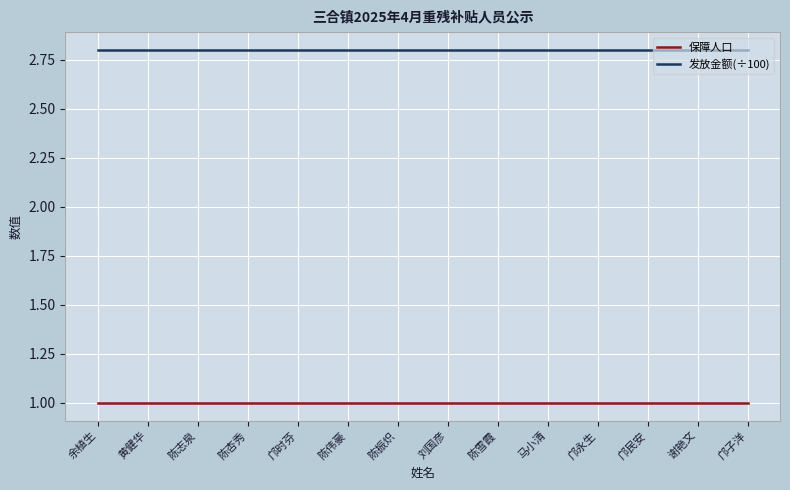

Rank the series by their average value, from highest to lowest.

发放金额(÷100), 保障人口